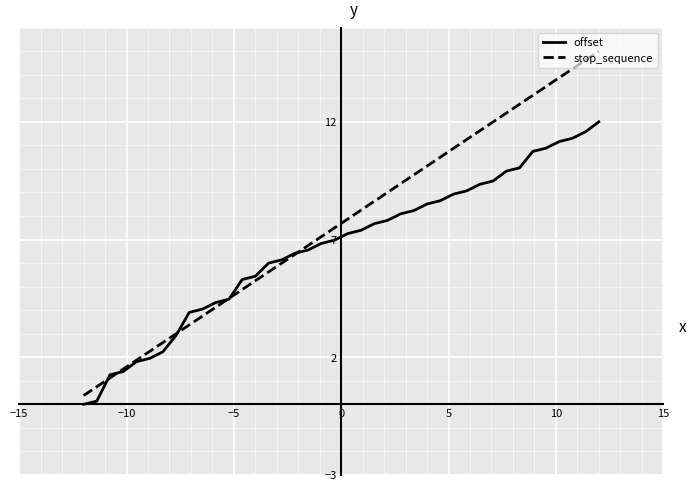

Which series has the largest range (max minus min)?

stop_sequence